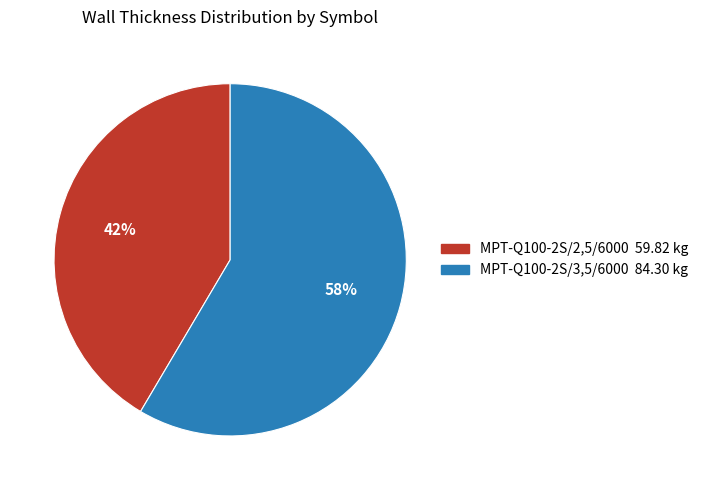

Combined, do MPT-Q100-2S/2,5/6000 and MPT-Q100-2S/3,5/6000 account for over 50%?

Yes